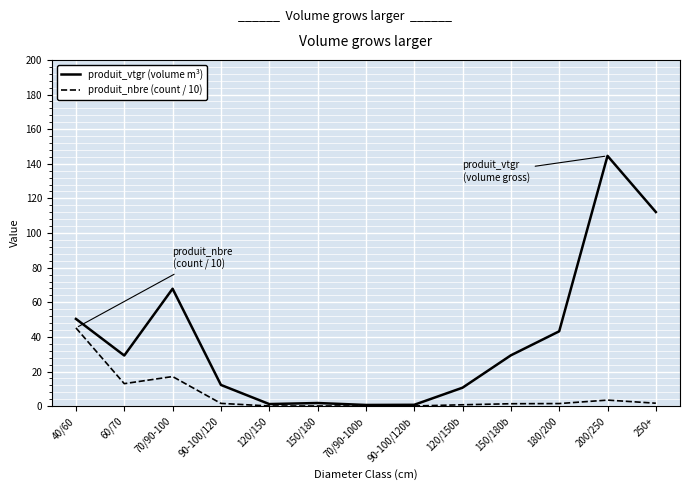

Is the value of produit_vtgr (volume m³) at 200/250 greater than the value of produit_nbre (count / 10) at 150/180?

Yes